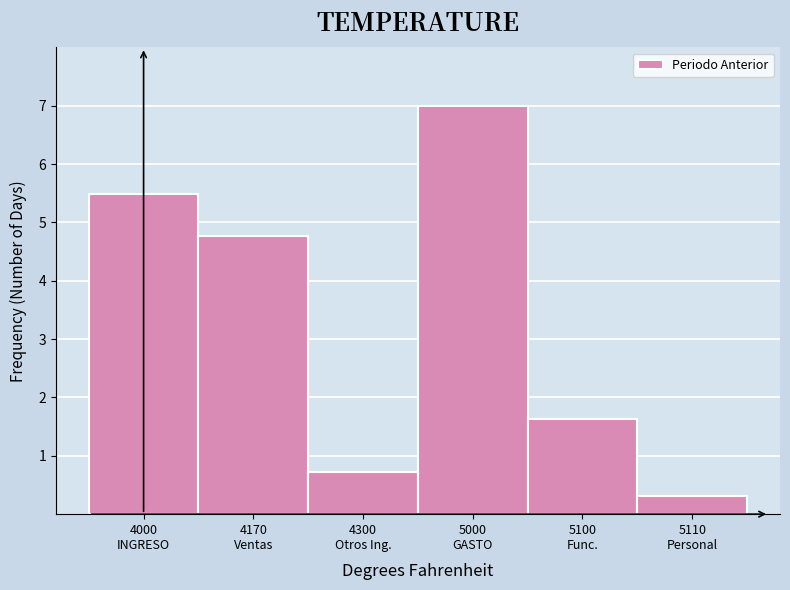

Reading left to right, transcribe all the data shown in this chart.

5.5	4.8	0.7	7.0	1.6	0.3